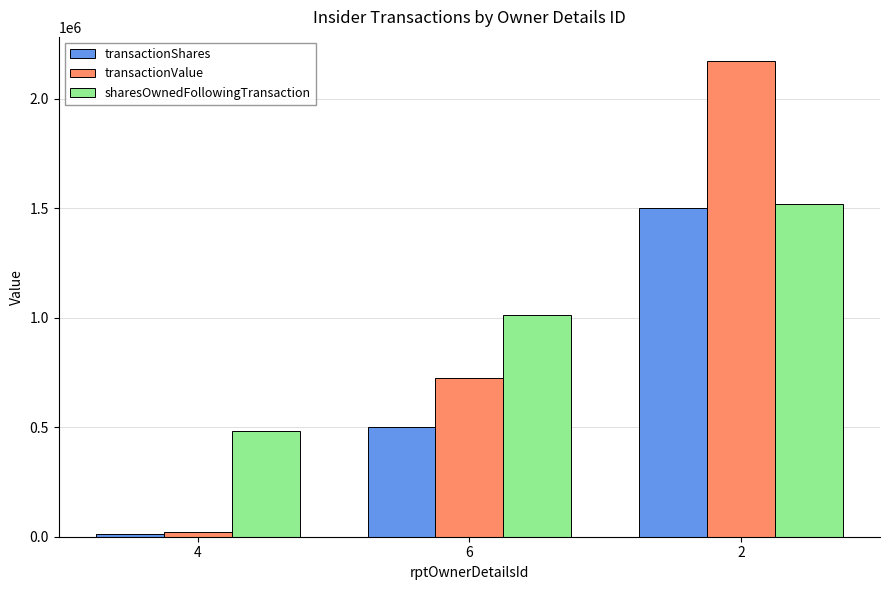

Which category has the highest value in the transactionShares series?

2